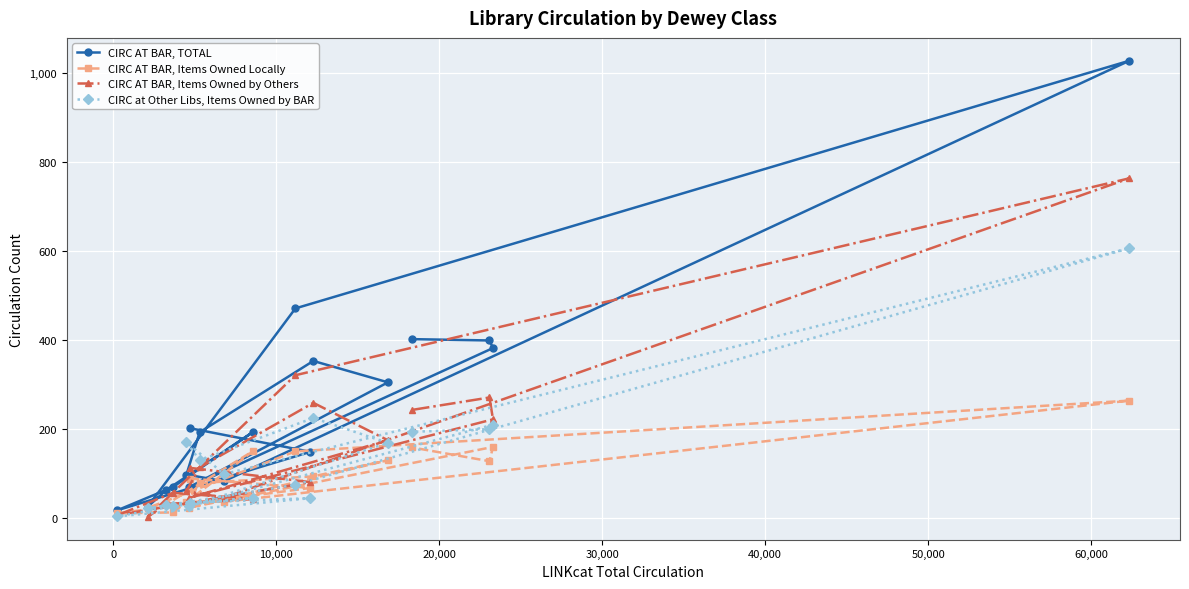

What is the value of the CIRC AT BAR, TOTAL point at the 14th from the left?

305